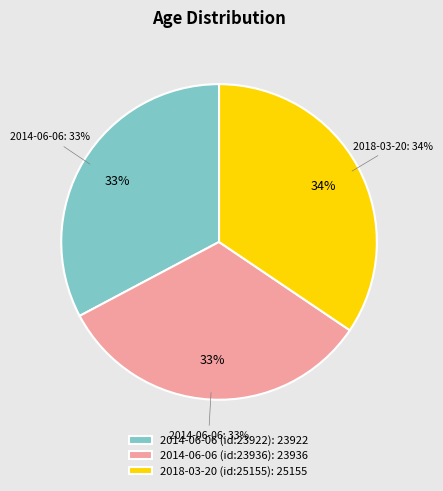

What is the change in value from 2014-06-06 to 2018-03-20?

+1219